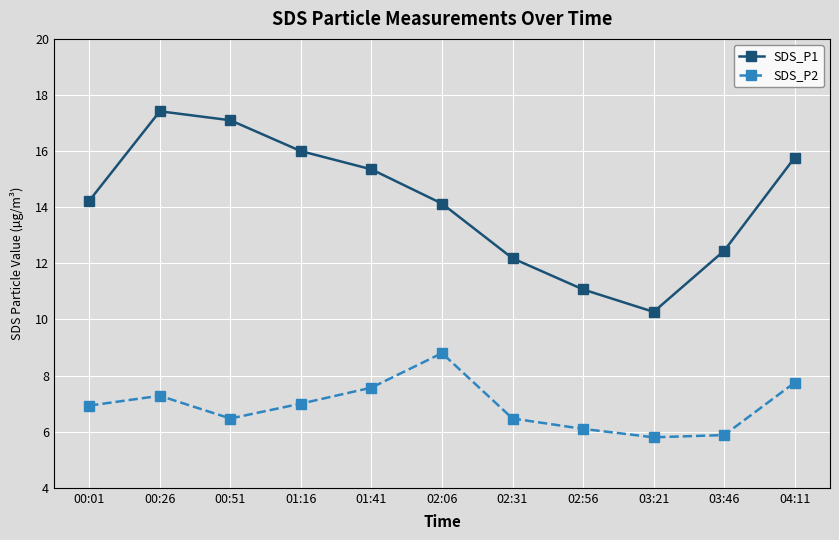

What is the smallest value displayed?

5.8